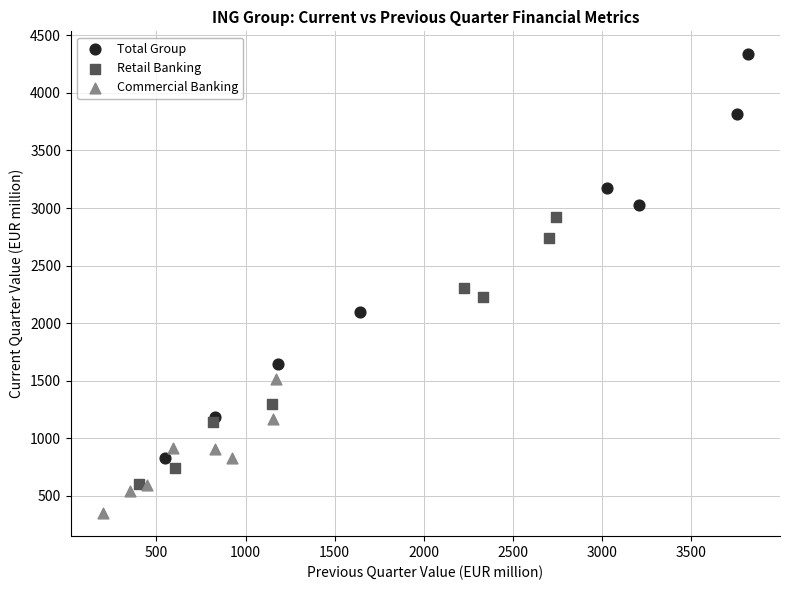

Which series has the widest spread of Y values?

Total Group